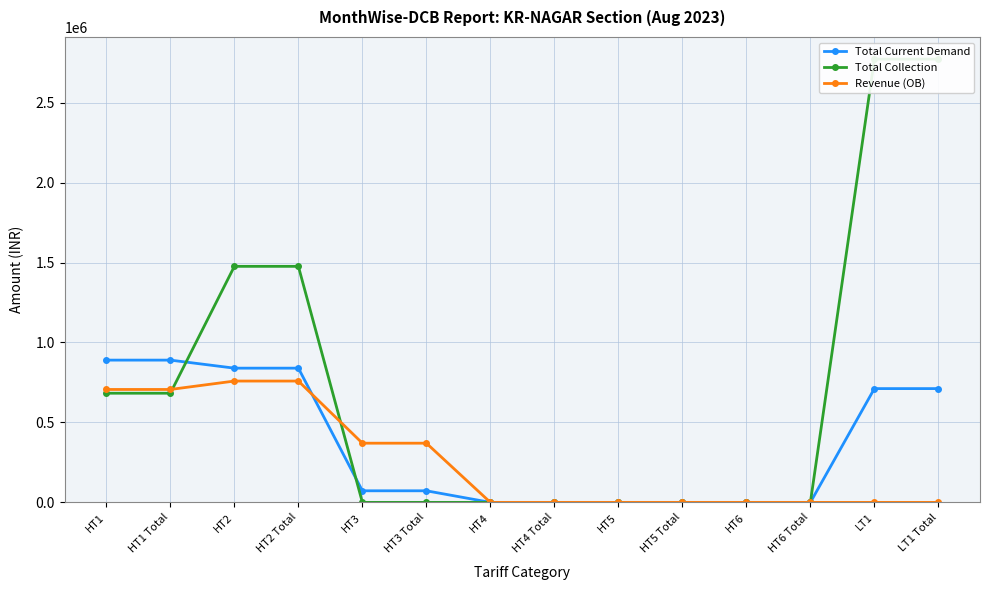

How many values in the Total Collection series exceed 0?

6